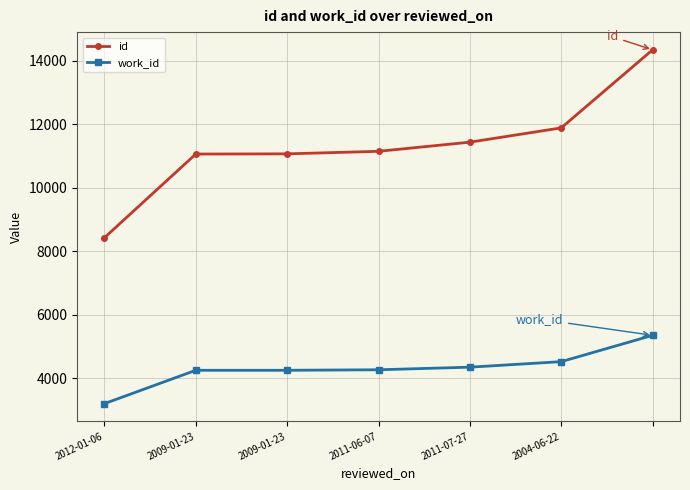

What are all the series names shown in the legend?

id, work_id